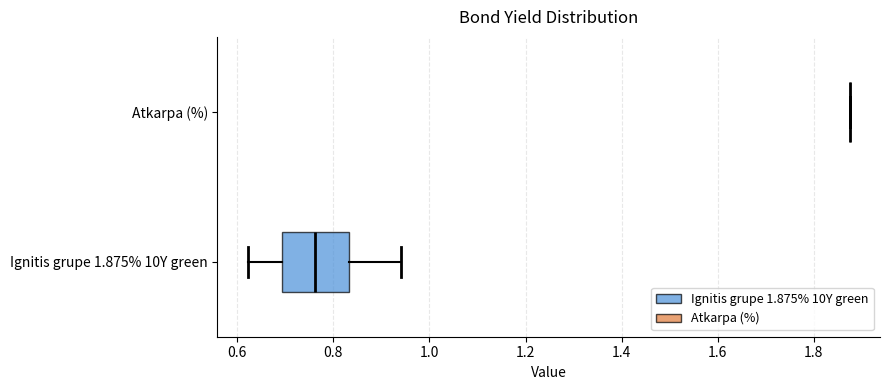

Reading bottom to top, read every box against the x-axis: the position of its median line, the range the box covers, and the ends of its whiskers. The values are not printed on the chart, so give them approximately, as read against the axis.

Ignitis grupe 1.875% 10Y green: median 0.76, box 0.70 to 0.84, whiskers 0.62 to 0.94
Atkarpa (%): box collapsed to a line at 1.88, whiskers 1.88 to 1.88